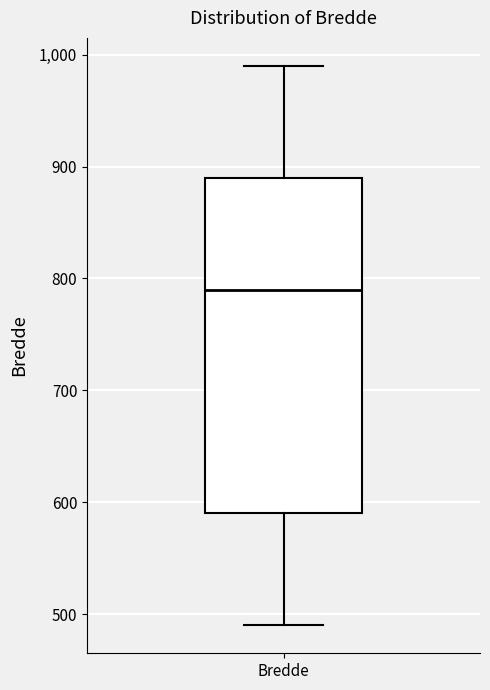

Where does the lower whisker of the box for Bredde end on the y-axis? The values are not printed on the chart, so give them approximately, as read against the axis.

490